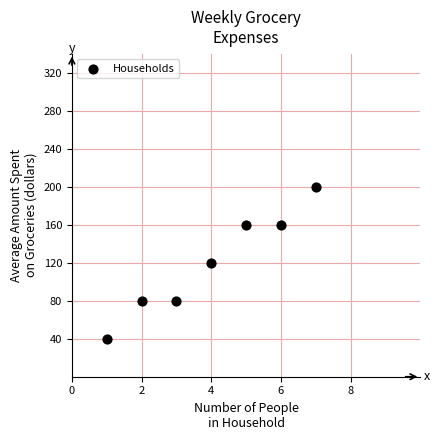

What is the range of Y values (max minus min)?

160